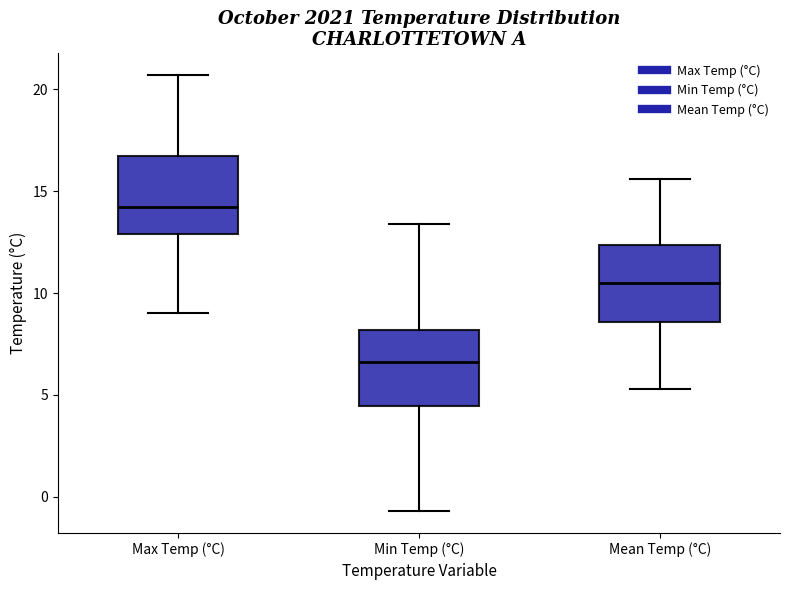

Reading left to right, read every box against the y-axis: the position of its median line, the range the box covers, and the ends of its whiskers. The values are not printed on the chart, so give them approximately, as read against the axis.

Max Temp (°C): median 14.0, box 13.0 to 16.5, whiskers 9.0 to 20.5
Min Temp (°C): median 6.5, box 4.5 to 8.0, whiskers -0.5 to 13.5
Mean Temp (°C): median 10.5, box 8.5 to 12.5, whiskers 5.5 to 15.5